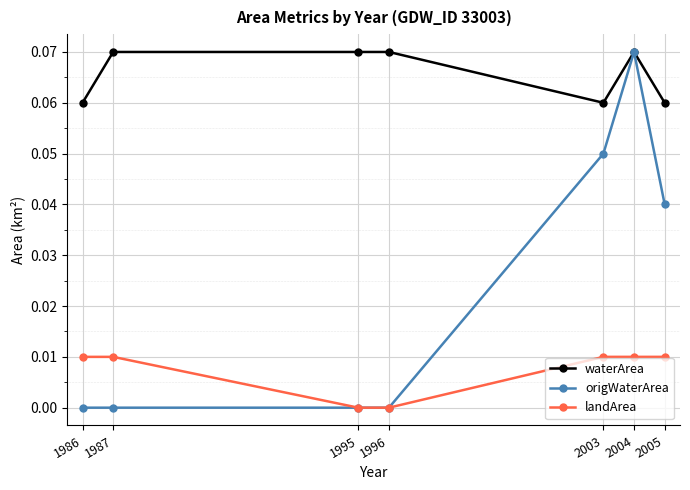

Which series has the largest range (max minus min)?

origWaterArea